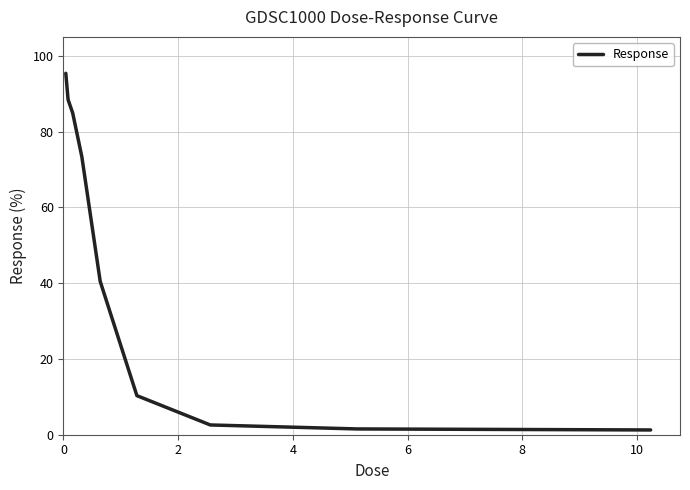

How many values are below 40?

4